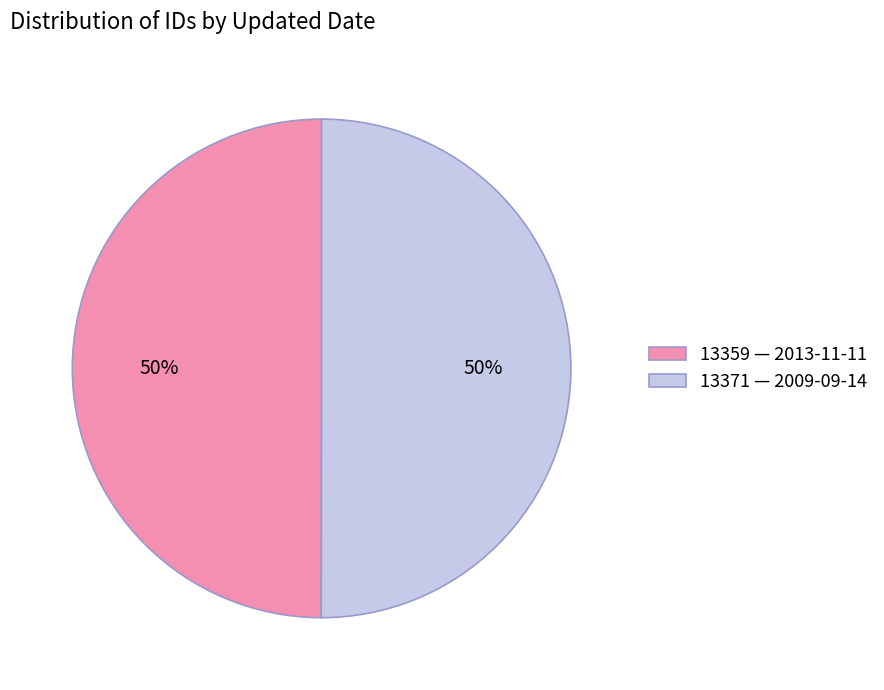

Do 13371 — 2009-09-14 and 13359 — 2013-11-11 together represent more than half of the pie?

Yes